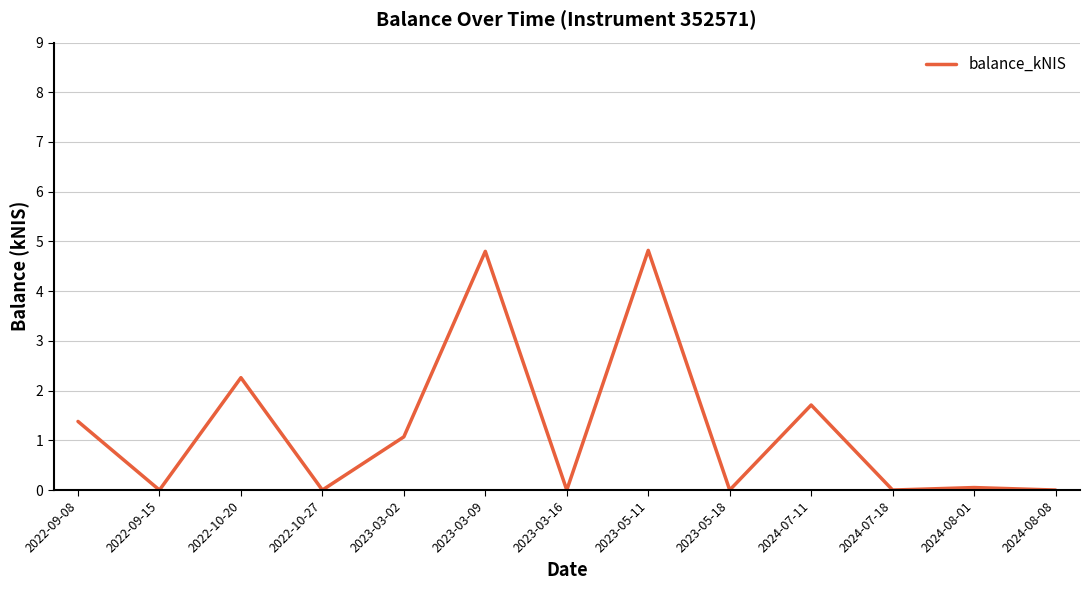

What is the difference between the values at 2024-07-11 and 2022-10-27?

1.7